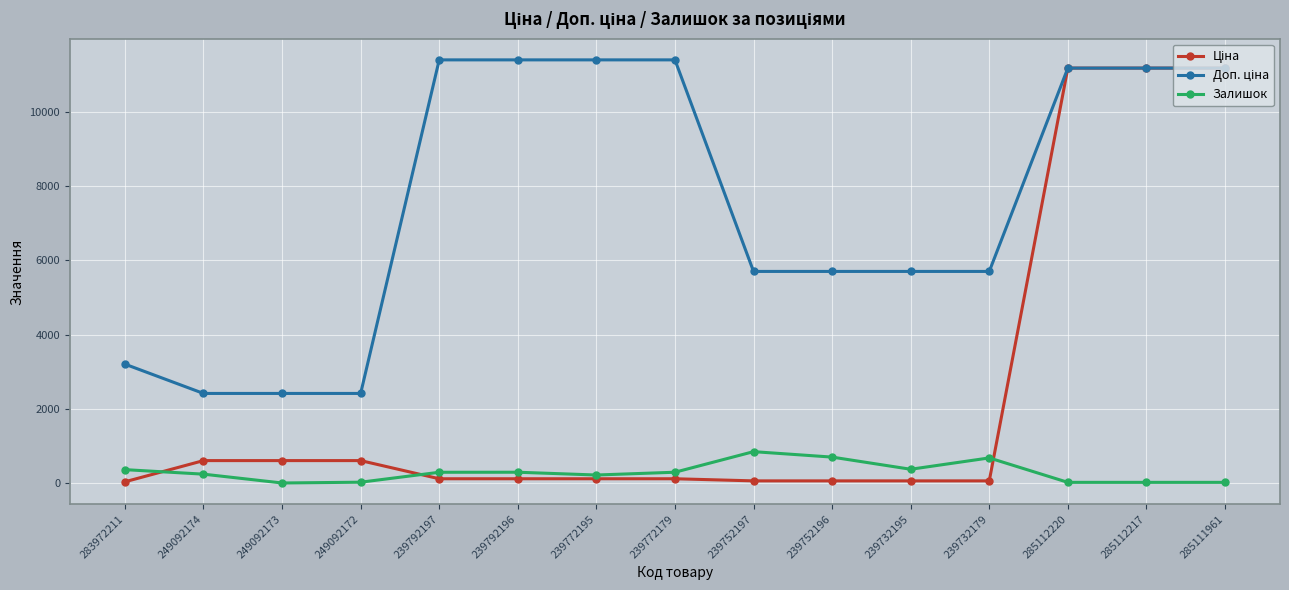

What value does the Залишок series have at 239792196?

290.0